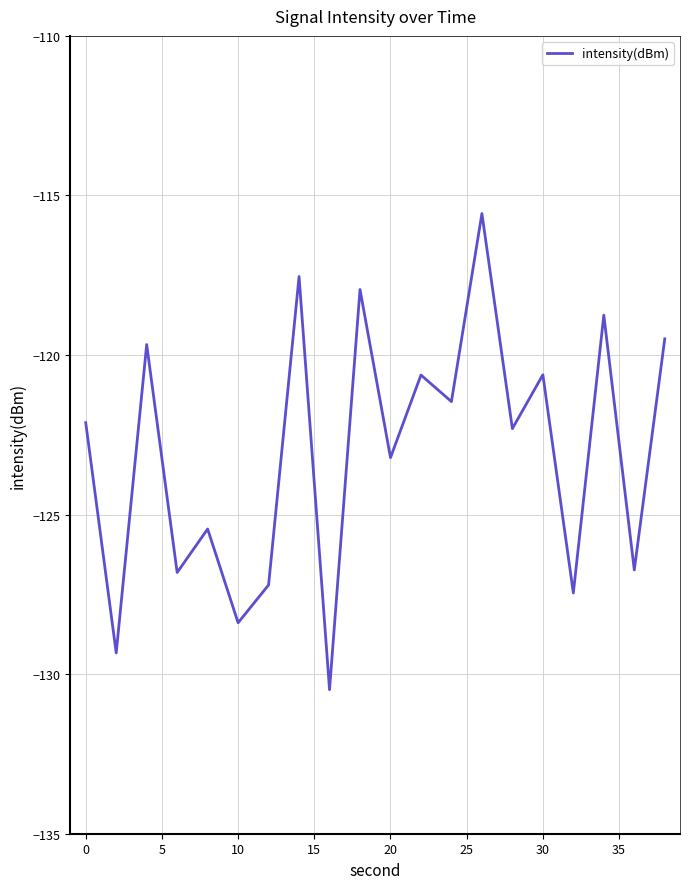

What is the maximum value shown in the chart?

-115.6